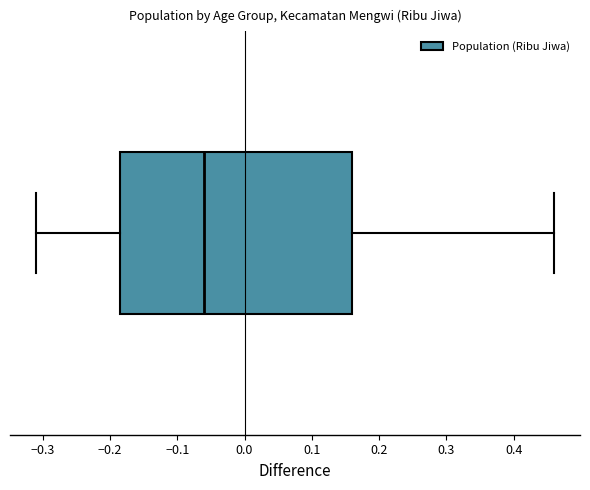

Read this box plot against the x-axis: the position of the median line, the range covered by the box, and the ends of both whiskers. The values are not printed on the chart, so give them approximately, as read against the axis.

median -0.06, box -0.18 to 0.16, whiskers -0.31 to 0.46